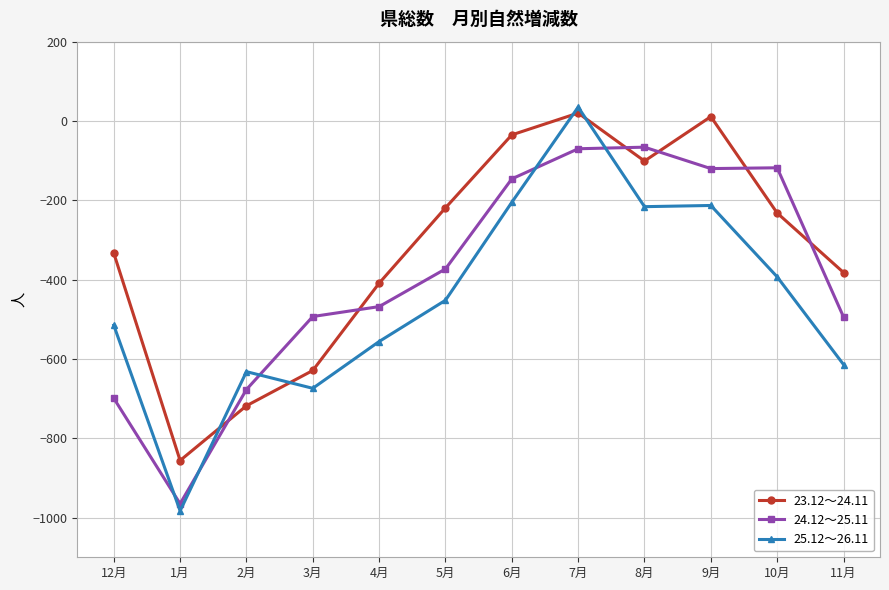

The 24.12～25.11 series shows -180 at 10月. True or false?

False